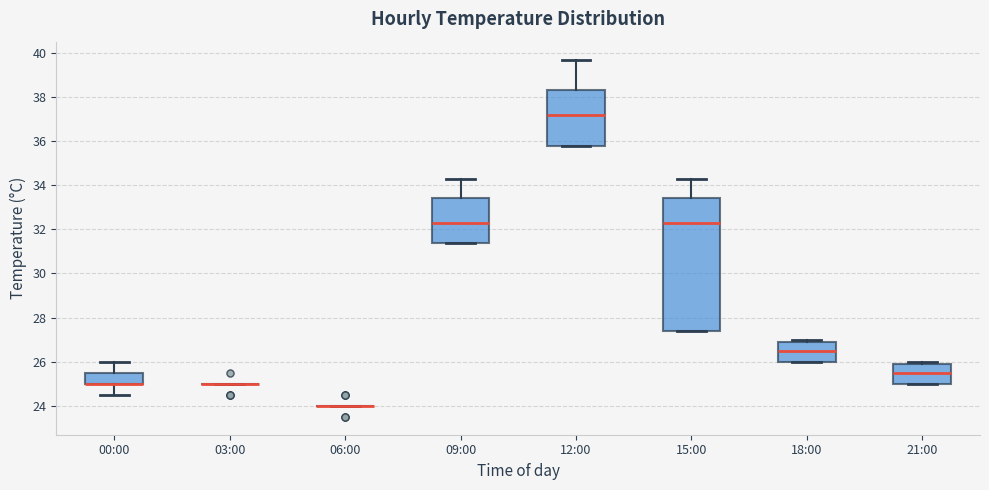

Which box is the tallest, from its lower edge to its upper edge?

15:00